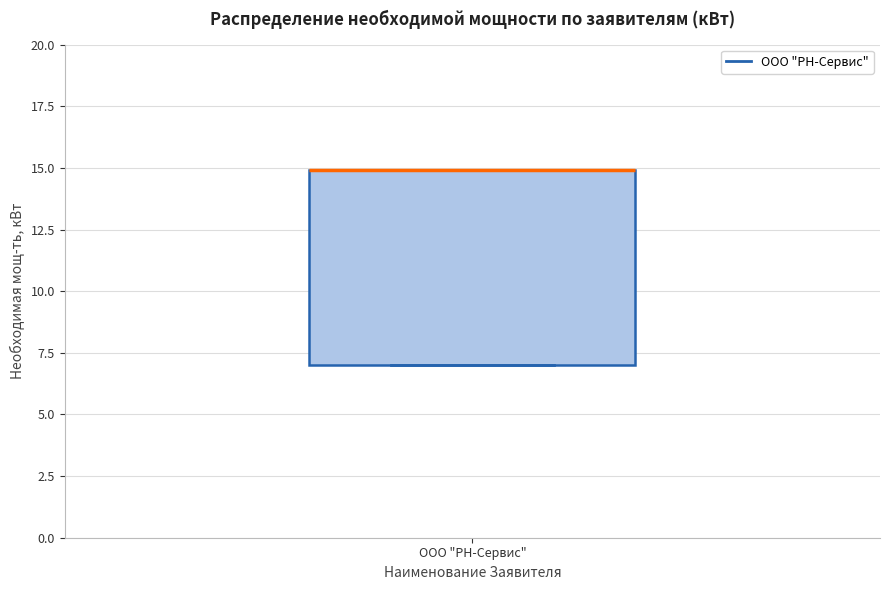

Read this box plot against the y-axis: the position of the median line, the range covered by the box, and the ends of both whiskers. The values are not printed on the chart, so give them approximately, as read against the axis.

median 15 (drawn on the box's upper edge), box 7 to 15, whiskers 7 to 15